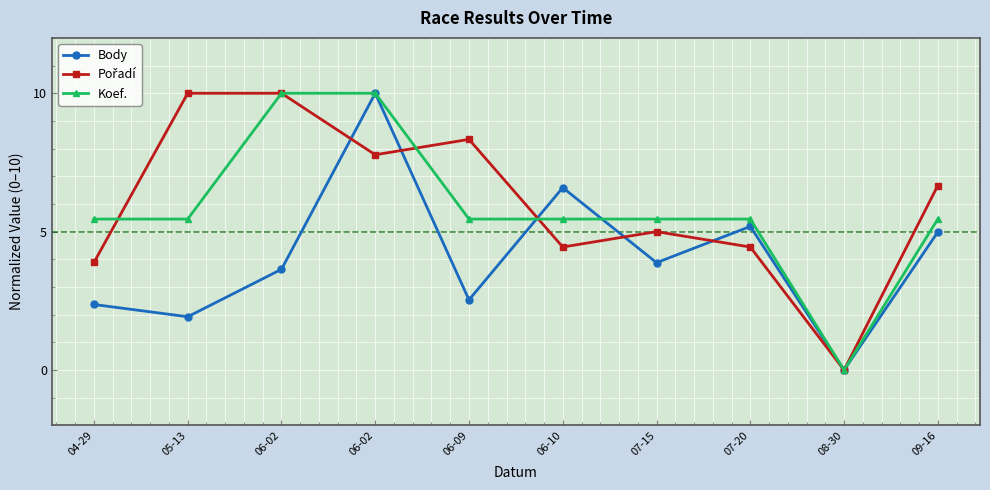

Where does the Body series first go above 3?

06-02